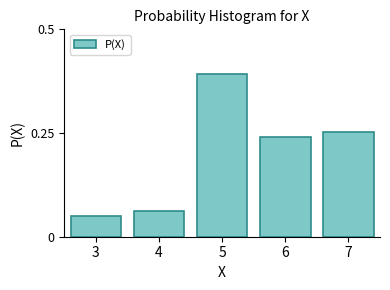

Between 3 and 4, which is larger?

4